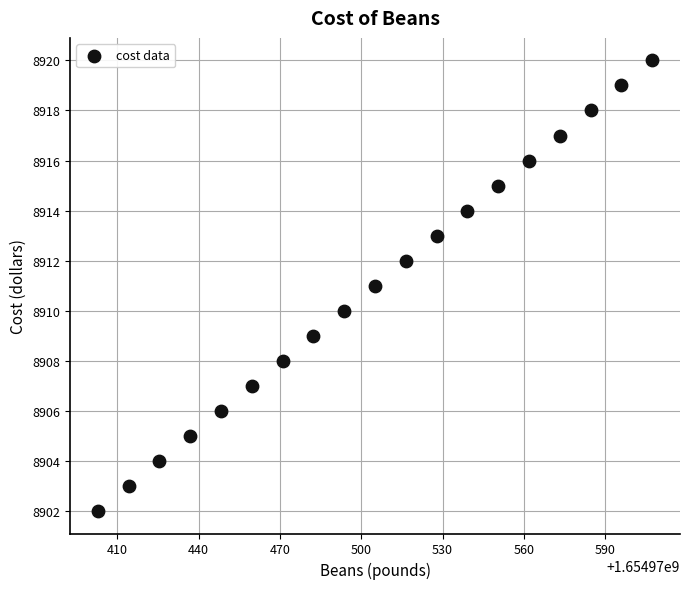

What is the range of Y values (max minus min)?

18